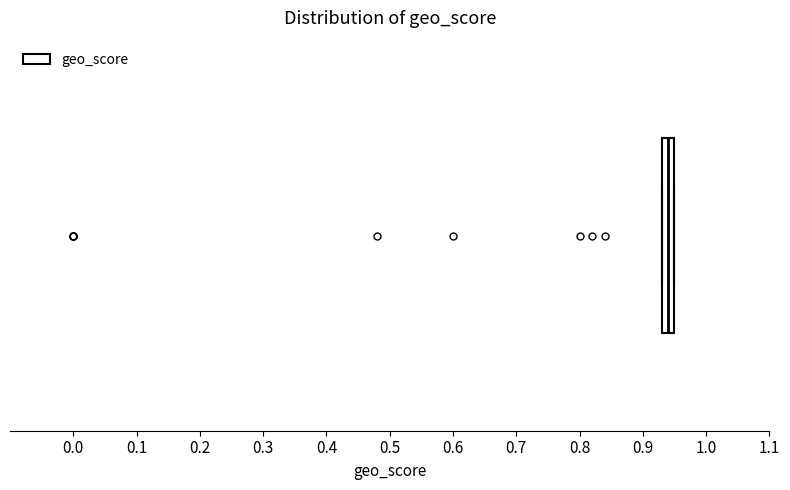

Read this box plot against the x-axis: the position of the median line, the range covered by the box, and the ends of both whiskers. The values are not printed on the chart, so give them approximately, as read against the axis.

median 0.94, box 0.93 to 0.95, whiskers 0.93 to 0.95